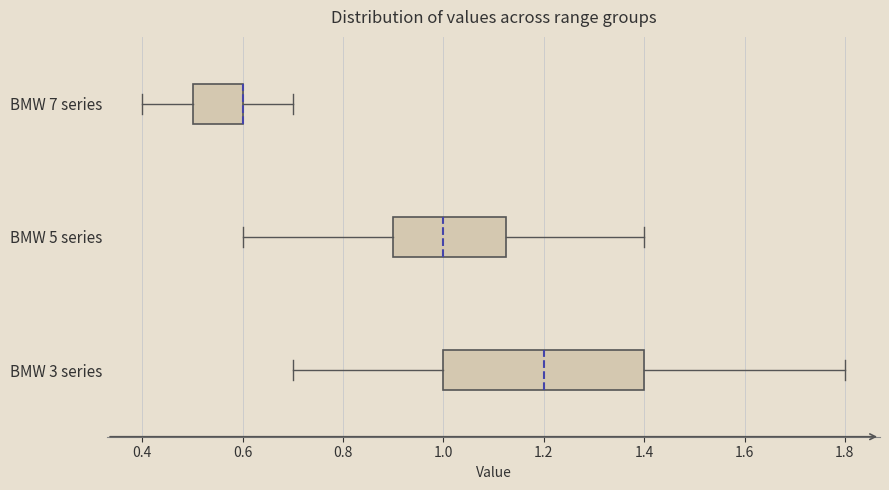

Which box is the widest, from its left edge to its right edge?

BMW 3 series